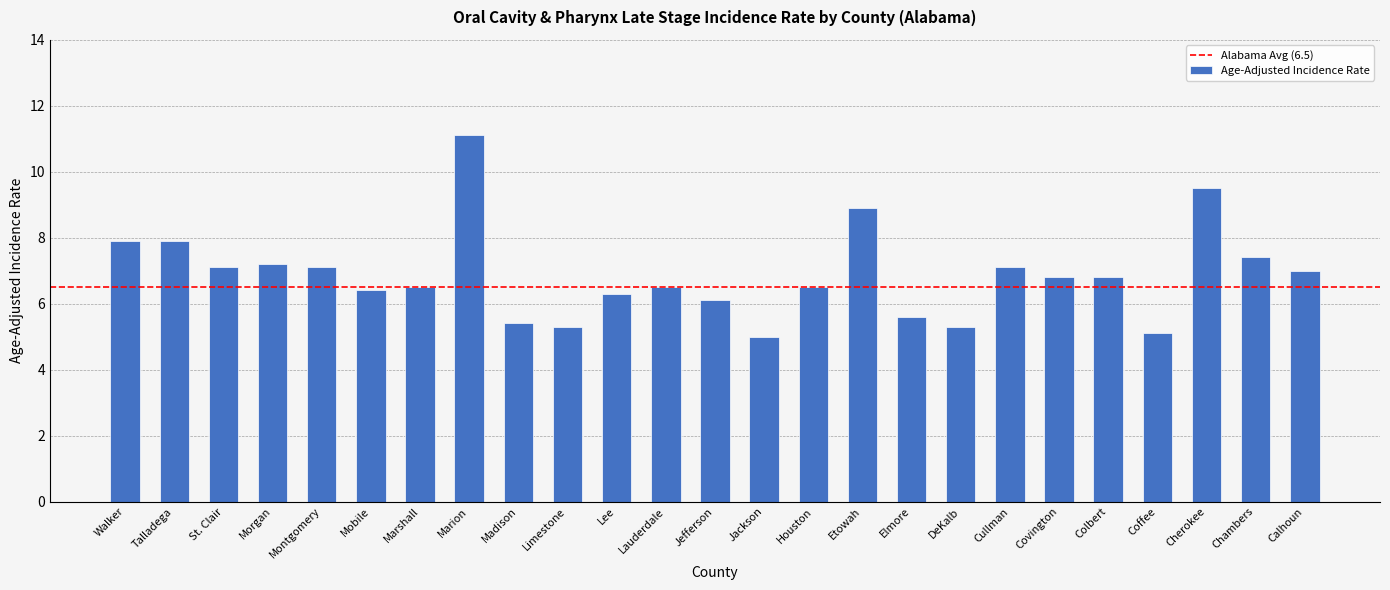

How many bars are there in total?

25